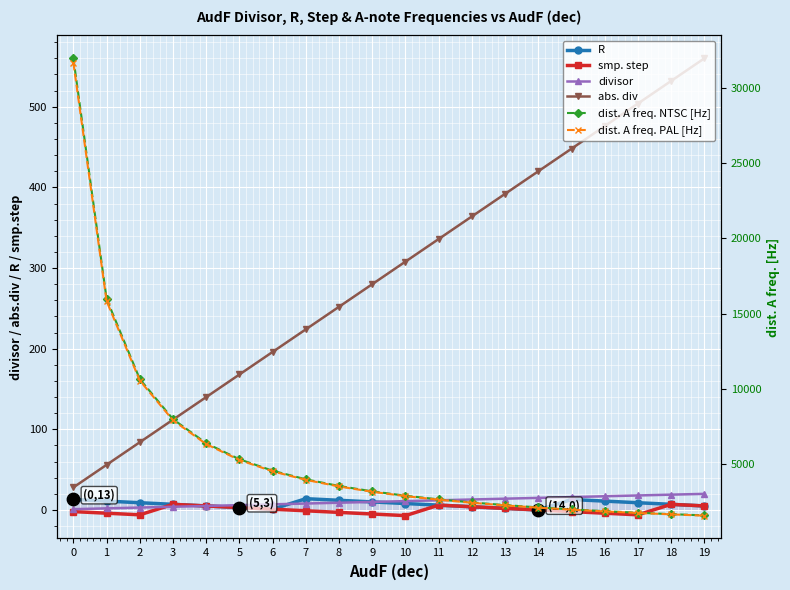

Which series contains the lowest Y value?

smp. step